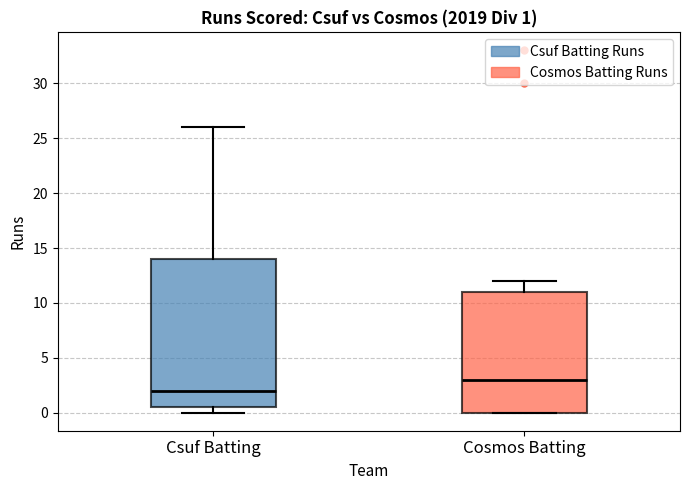

Comparing the boxes themselves (not the whiskers), which one is the tallest?

Csuf Batting